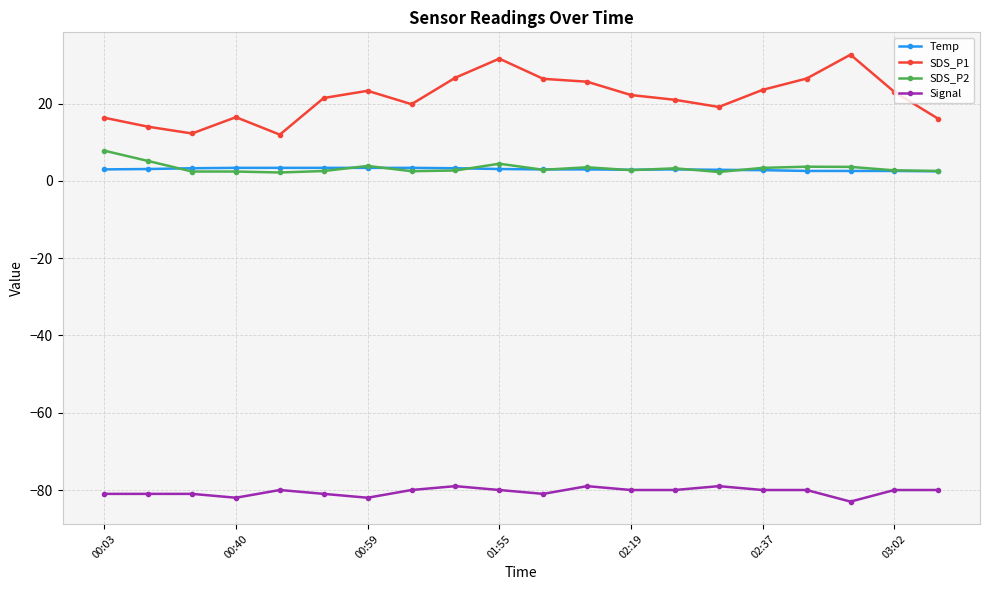

How many lines are shown in the chart?

4